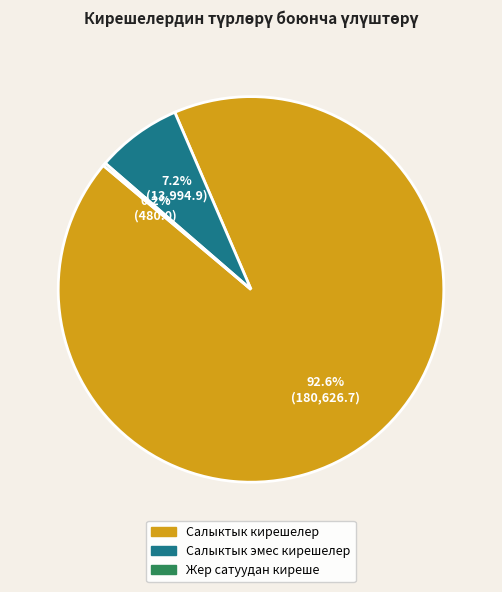

Do Салыктык эмес кирешелер and Салыктык кирешелер together represent more than half of the pie?

Yes